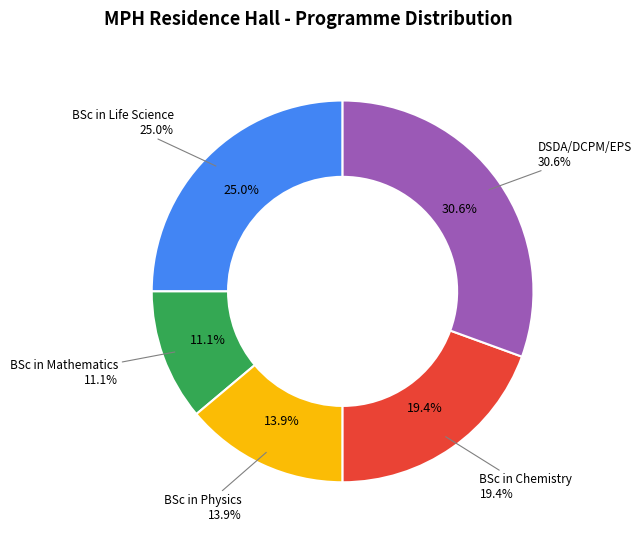

Is it true that BSc in Physics is 14% of the pie?

True